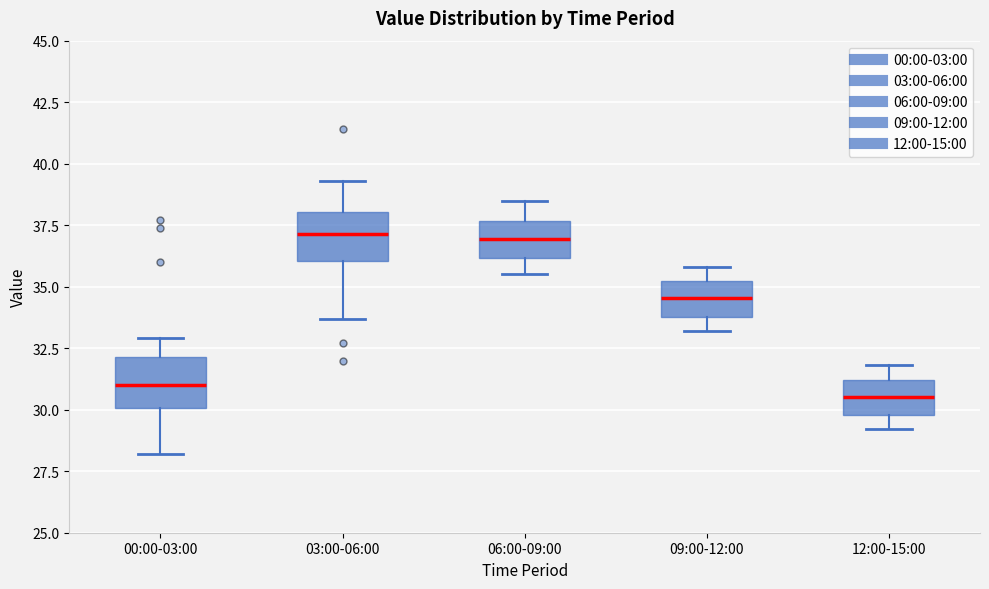

Reading left to right, read every box against the y-axis: the position of its median line, the range the box covers, and the ends of its whiskers. The values are not printed on the chart, so give them approximately, as read against the axis.

00:00-03:00: median 31.0, box 30.0 to 32.0, whiskers 28.0 to 33.0
03:00-06:00: median 37.0, box 36.0 to 38.0, whiskers 33.5 to 39.5
06:00-09:00: median 37.0, box 36.0 to 37.5, whiskers 35.5 to 38.5
09:00-12:00: median 34.5, box 34.0 to 35.0, whiskers 33.0 to 36.0
12:00-15:00: median 30.5, box 30.0 to 31.0, whiskers 29.0 to 32.0